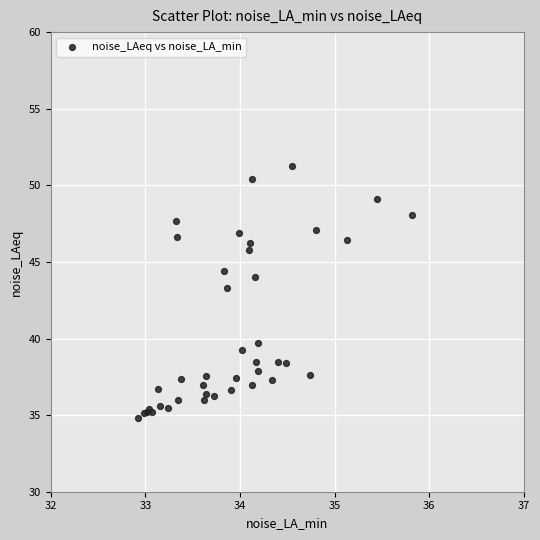

What Y value in the scatter plot is closest to 43?

43.3